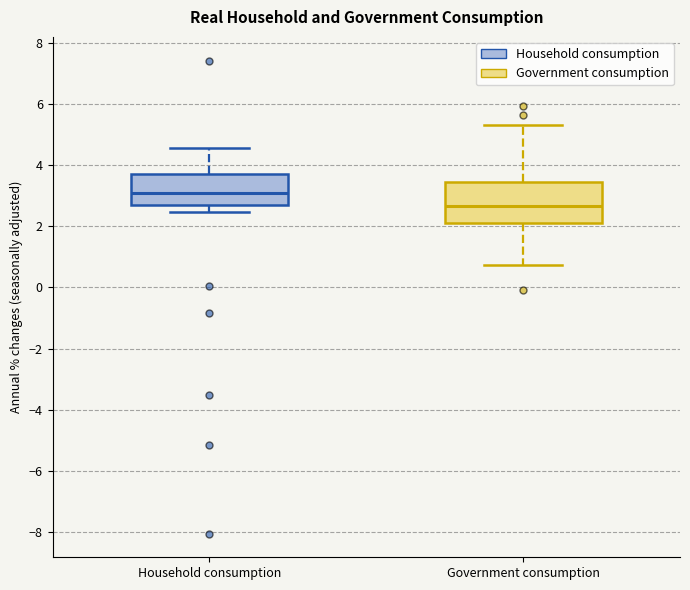

Comparing the boxes themselves (not the whiskers), which one is the tallest?

Government consumption